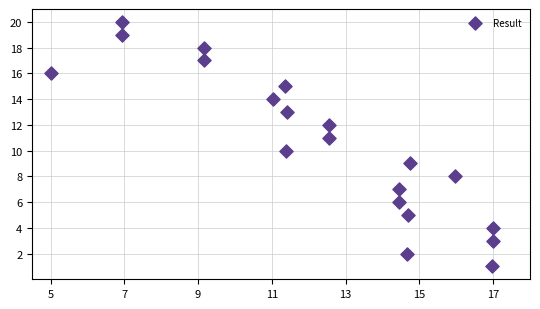

What is the range of Y values (max minus min)?

19